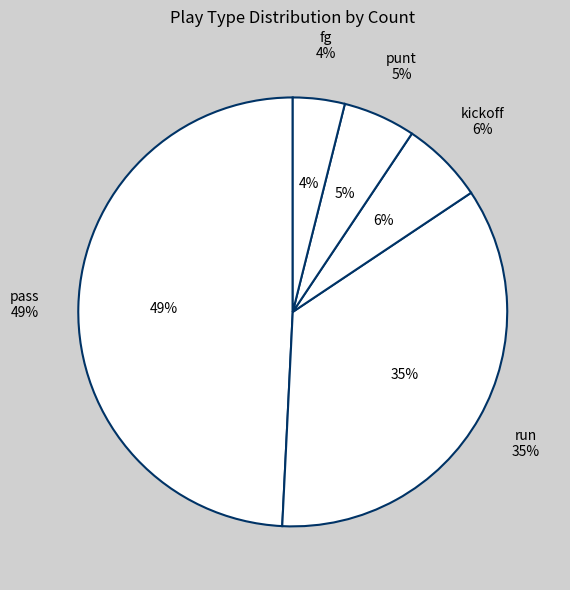

Does kickoff account for over 50% of the chart?

No